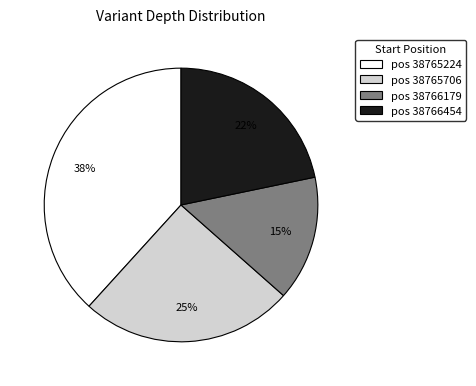

Is pos 38765706 the majority of the pie?

No